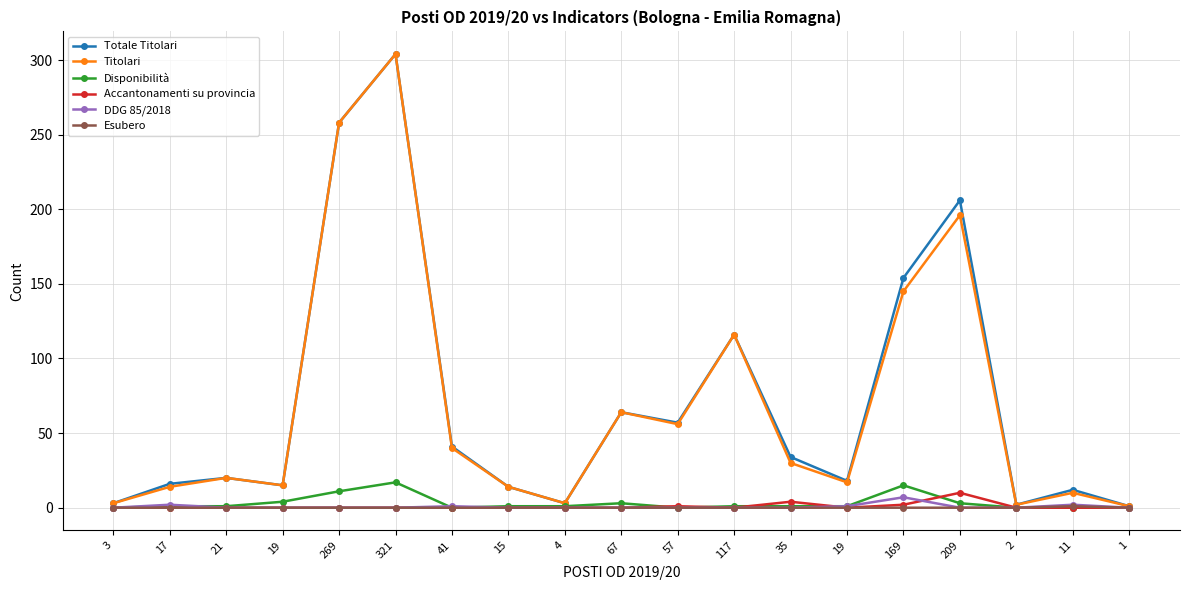

How many distinct data groups are displayed?

6